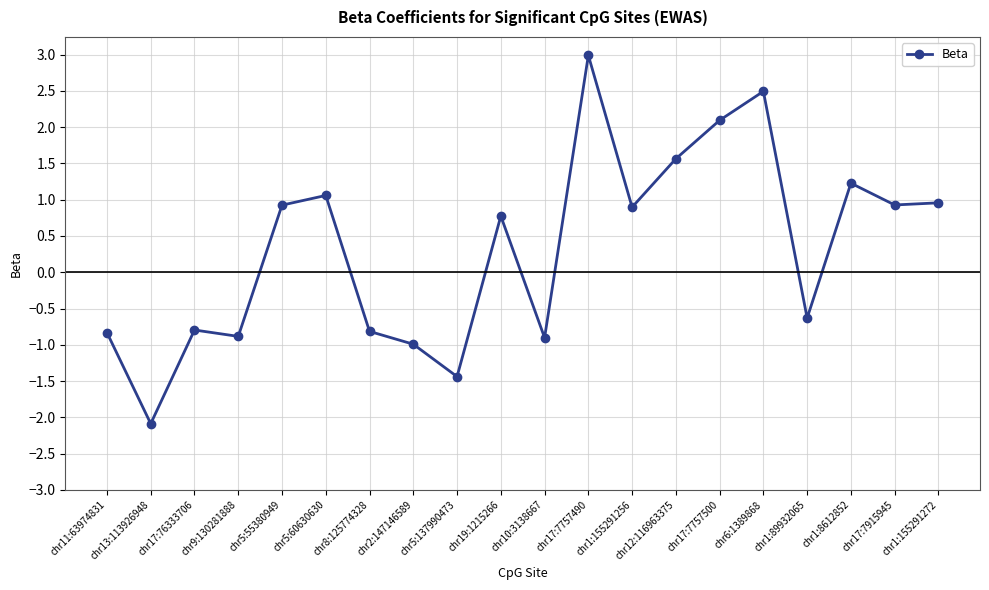

What is the minimum value shown in the chart?

-2.1